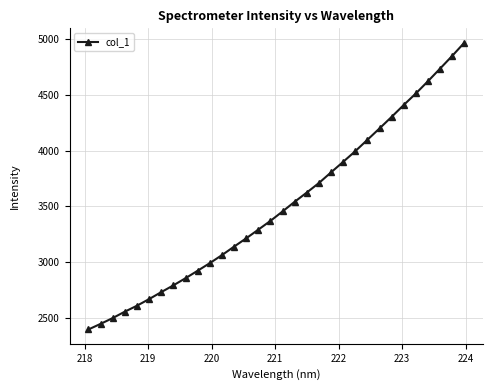

What is the value of the 11th point from the left?

2989.8